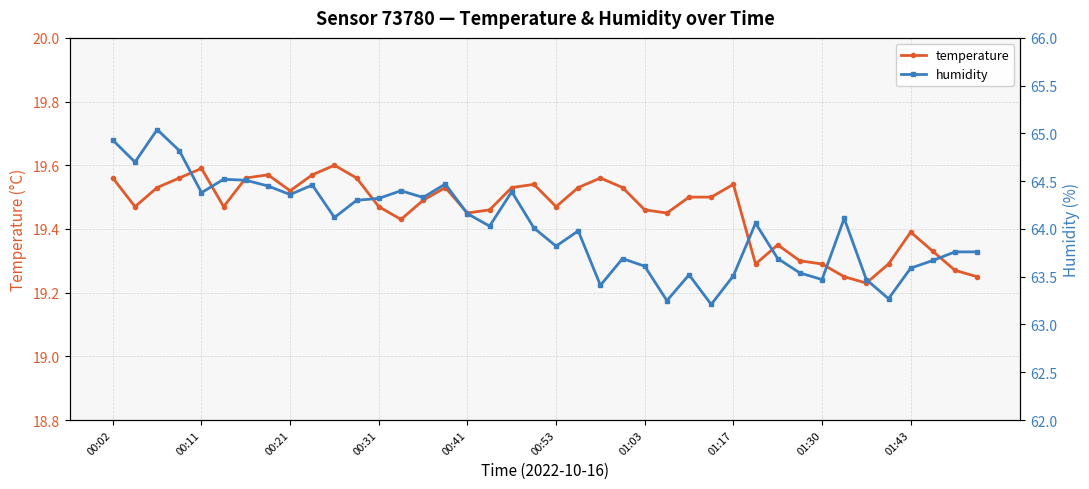

True or false: temperature and humidity cross at least once.

False